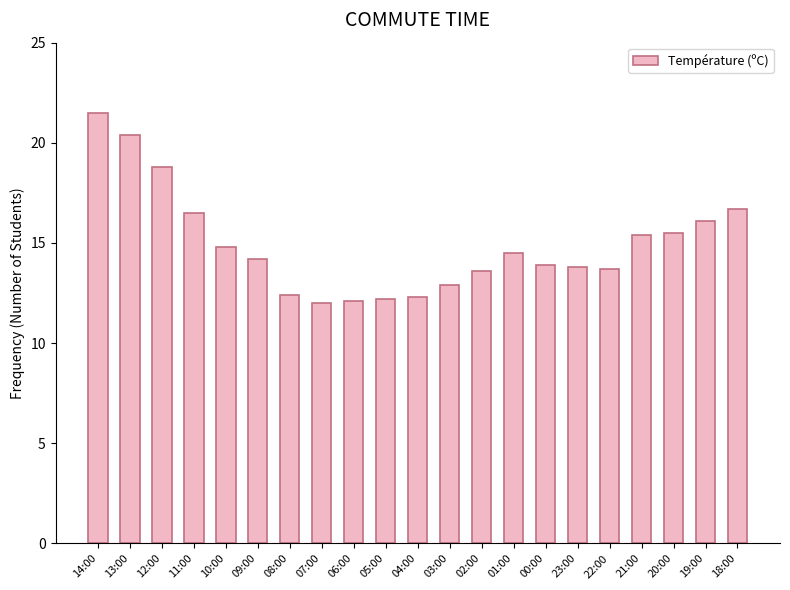

How many categories are shown in the chart?

21